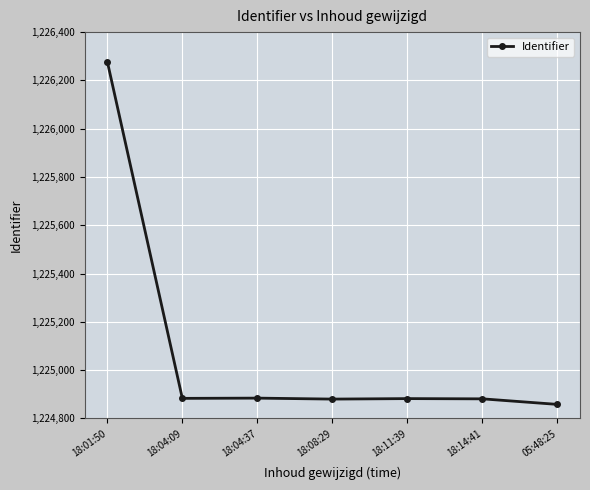

What position from the left is 18:04:37?

3